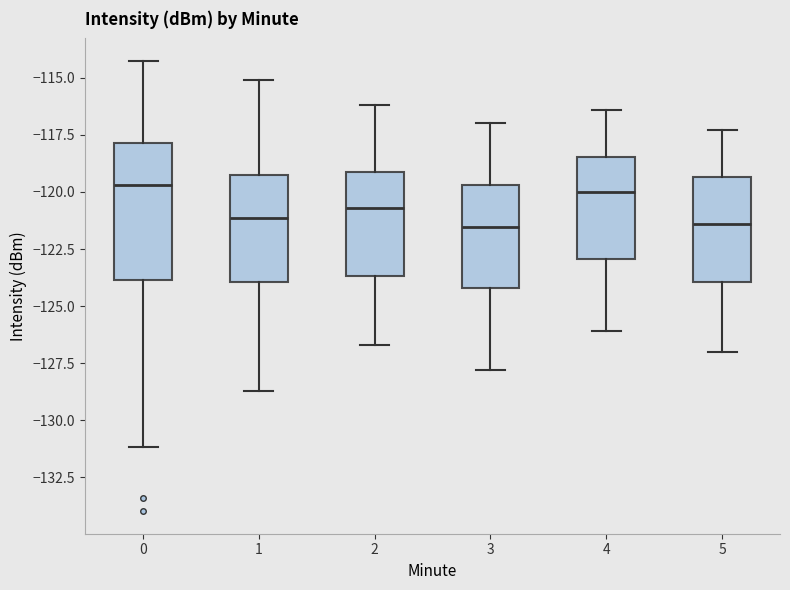

Comparing the boxes themselves (not the whiskers), which one is the tallest?

0